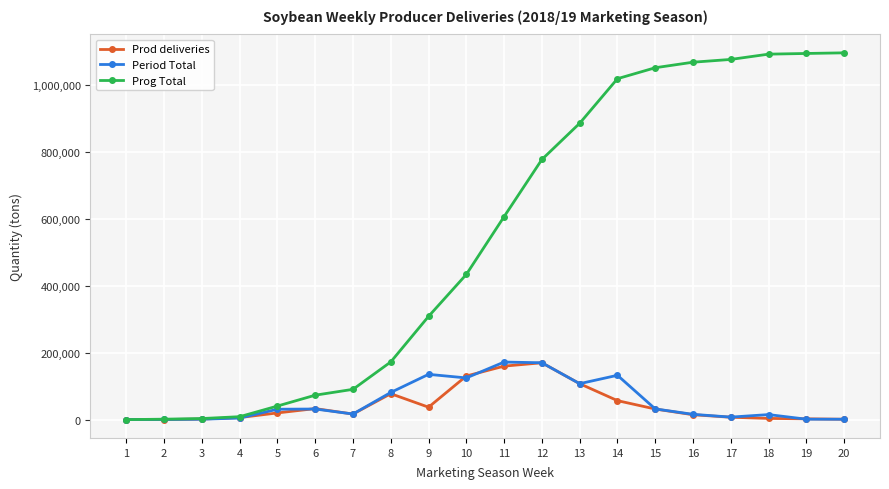

True or false: Prod deliveries has more than 1 interior local peaks.

True